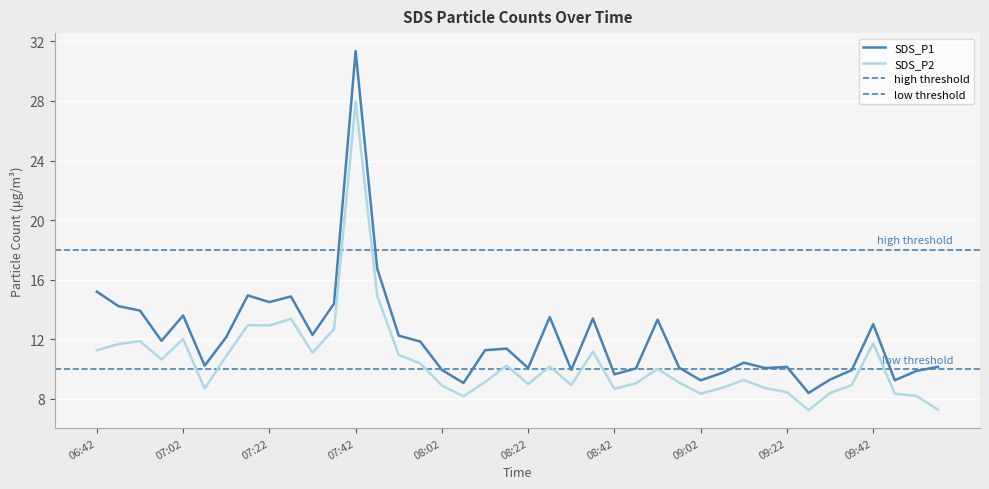

True or false: SDS_P1 has a value of 11.3 at 08:12.

True